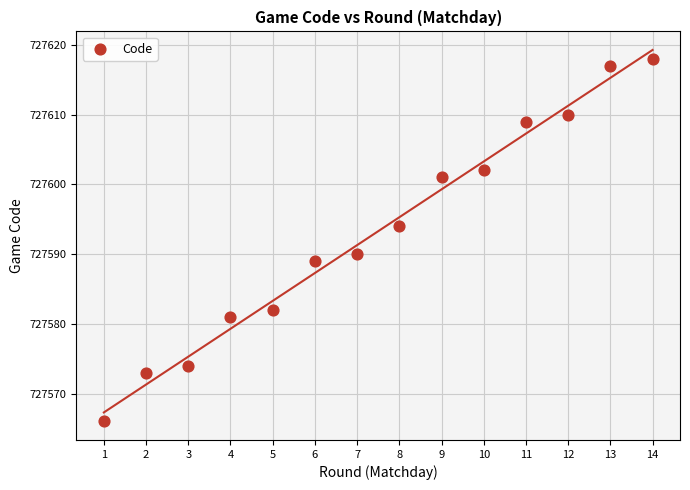

What is the range of Y values (max minus min)?

52